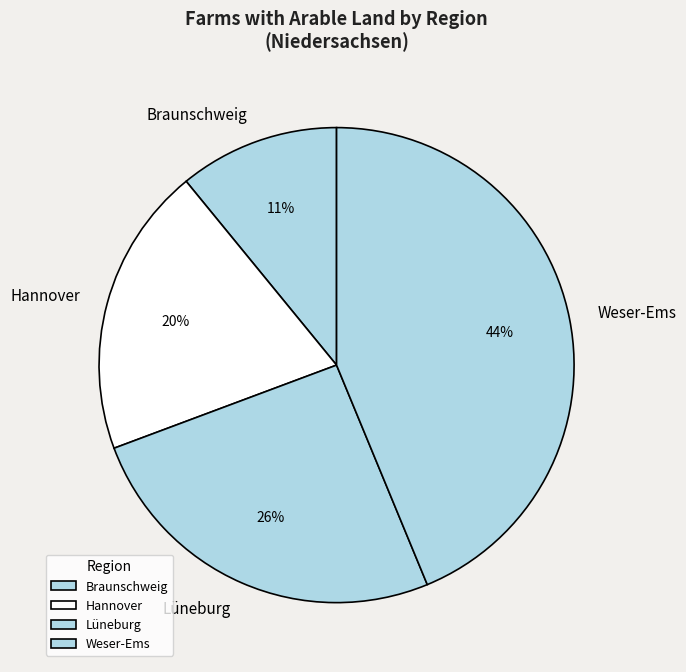

Is it true that Lüneburg is 36% of the pie?

False